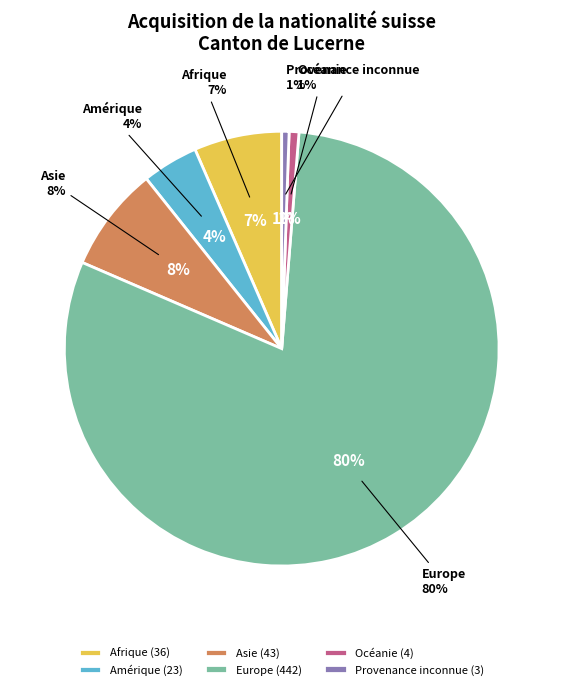

To the nearest percent, what portion does Asie represent?

8%